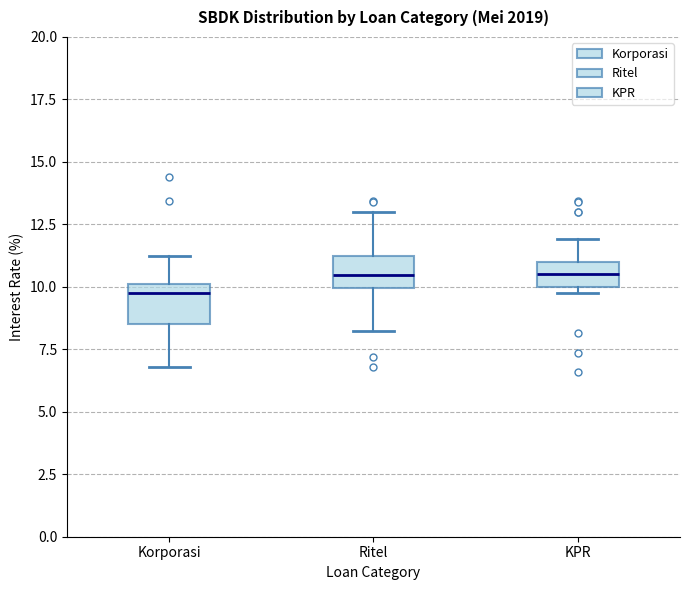

Reading left to right, read every box against the y-axis: the position of its median line, the range the box covers, and the ends of its whiskers. The values are not printed on the chart, so give them approximately, as read against the axis.

Korporasi: median 10.0 (just below the box's upper edge), box 8.5 to 10.0, whiskers 7.0 to 11.5
Ritel: median 10.5, box 10.0 to 11.0, whiskers 8.0 to 13.0
KPR: median 10.5, box 10.0 to 11.0, whiskers 10.0 (just below the box's lower edge) to 12.0